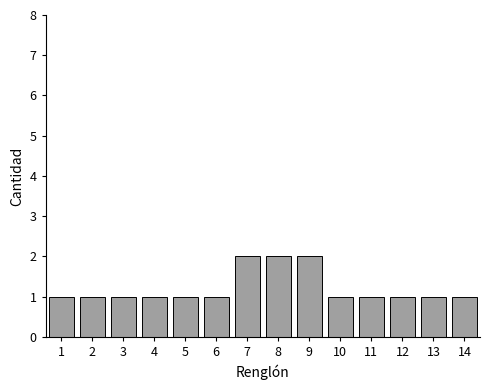

Reading left to right, list all the values displayed in this chart.

1=1	2=1	3=1	4=1	5=1	6=1	7=2	8=2	9=2	10=1	11=1	12=1	13=1	14=1